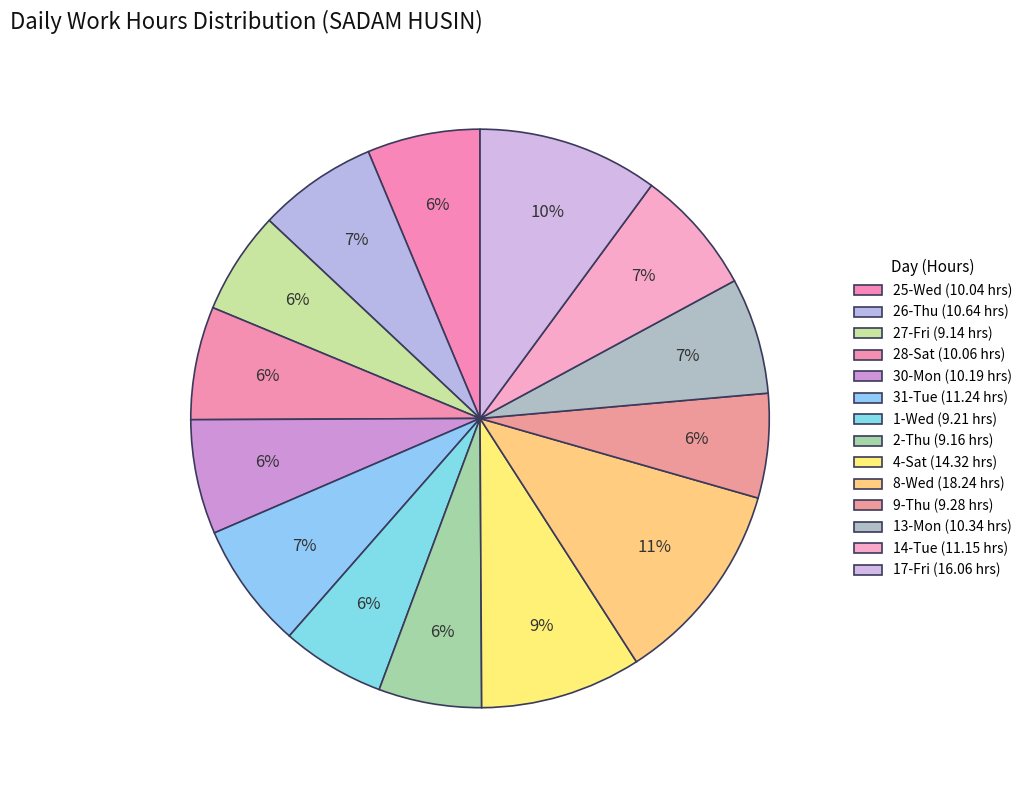

Count the number of slices in the pie.

14